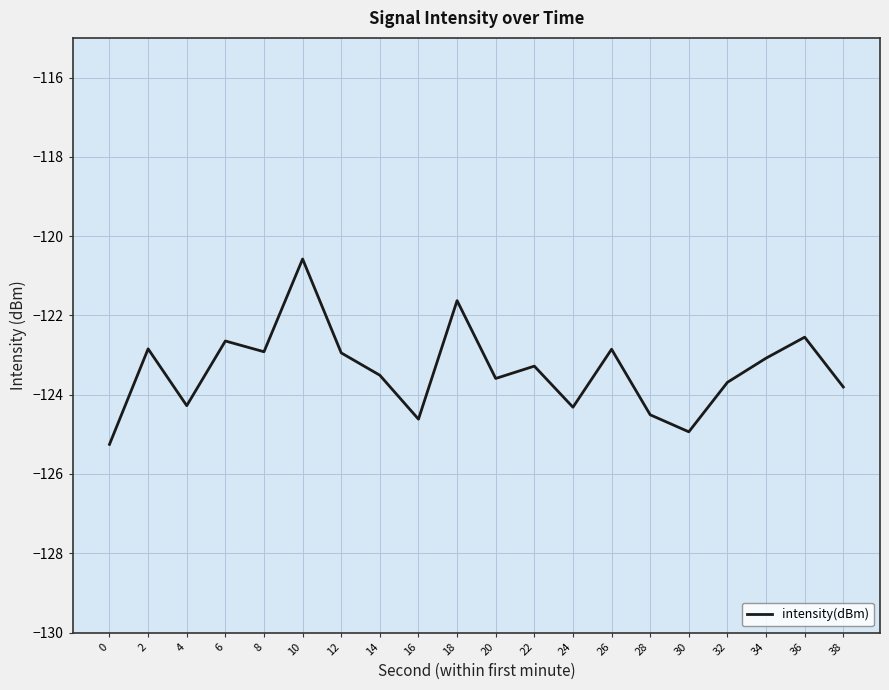

The value at 16 is -124.6. True or false?

True